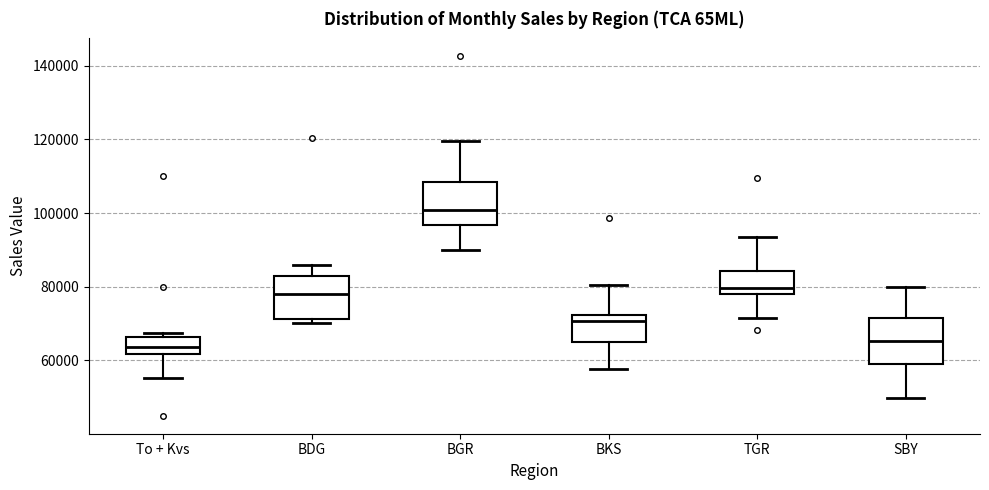

Reading left to right, read every box against the y-axis: the position of its median line, the range the box covers, and the ends of its whiskers. The values are not printed on the chart, so give them approximately, as read against the axis.

To + Kvs: median 64000, box 62000 to 66000, whiskers 56000 to 68000
BDG: median 78000, box 72000 to 82000, whiskers 70000 to 86000
BGR: median 100000, box 96000 to 108000, whiskers 90000 to 120000
BKS: median 70000, box 64000 to 72000, whiskers 58000 to 80000
TGR: median 80000, box 78000 to 84000, whiskers 72000 to 94000
SBY: median 66000, box 60000 to 72000, whiskers 50000 to 80000